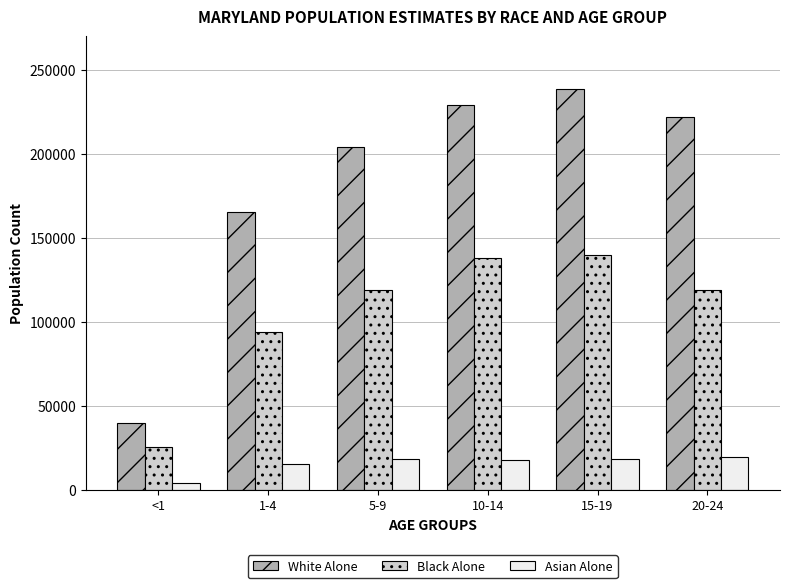

Is it true that Black Alone equals 25491 at <1?

True